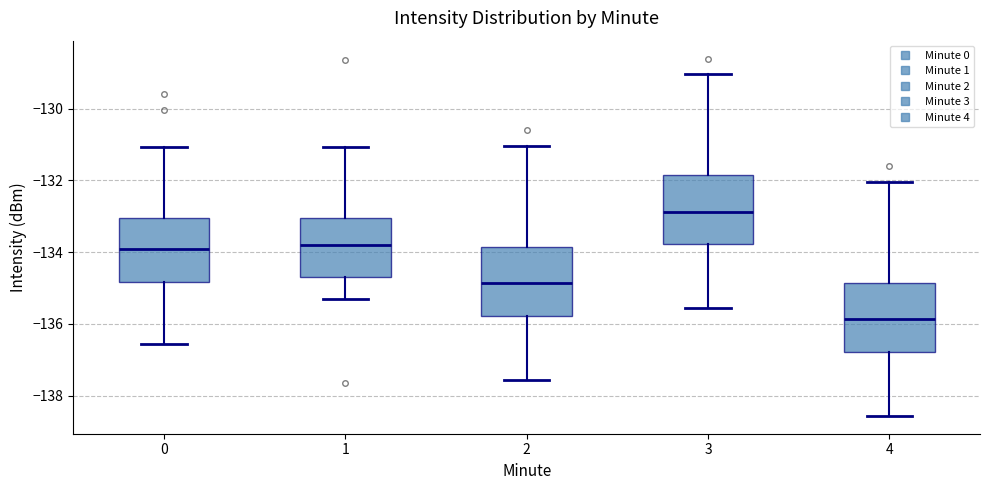

Which box's median line is the lowest?

4